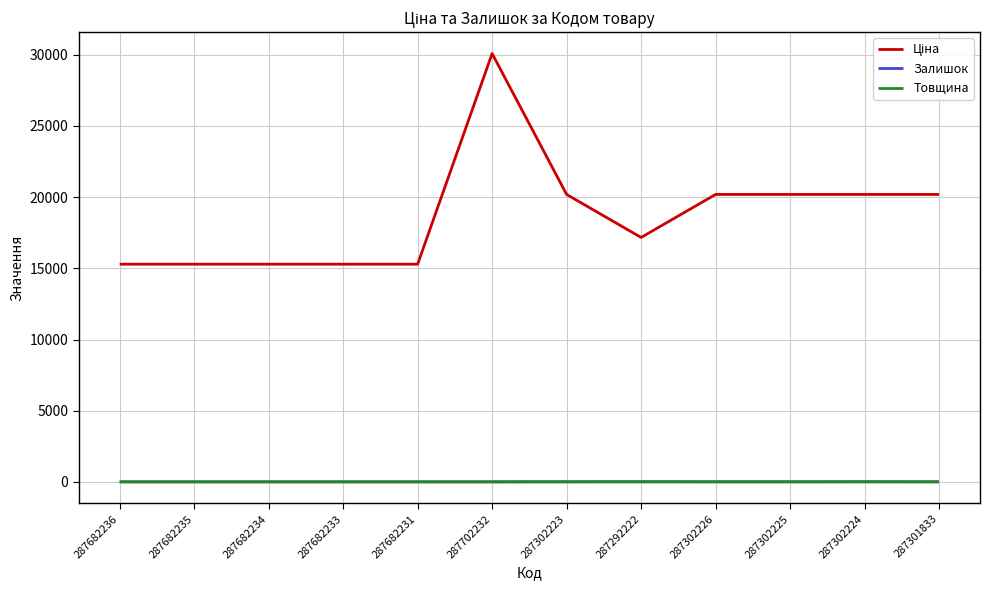

At which category does the chart reach its peak across all series?

287702232